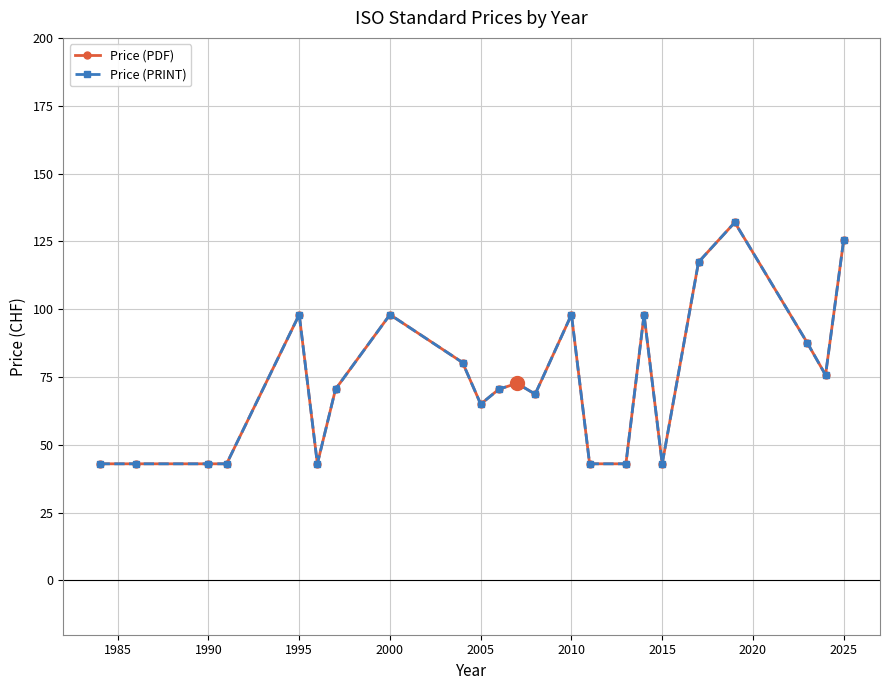

What is the smallest value displayed?

43.0